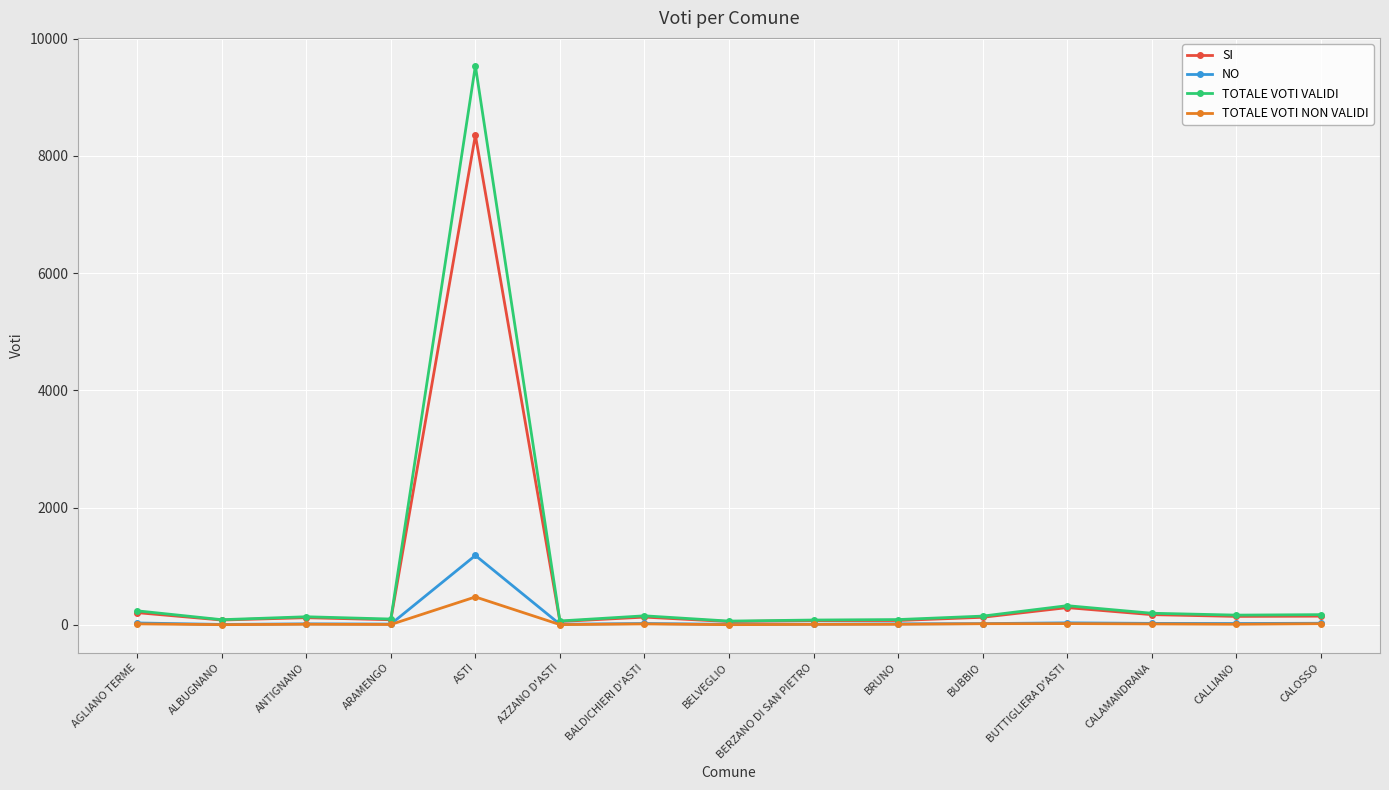

Which series has the largest range (max minus min)?

TOTALE VOTI VALIDI